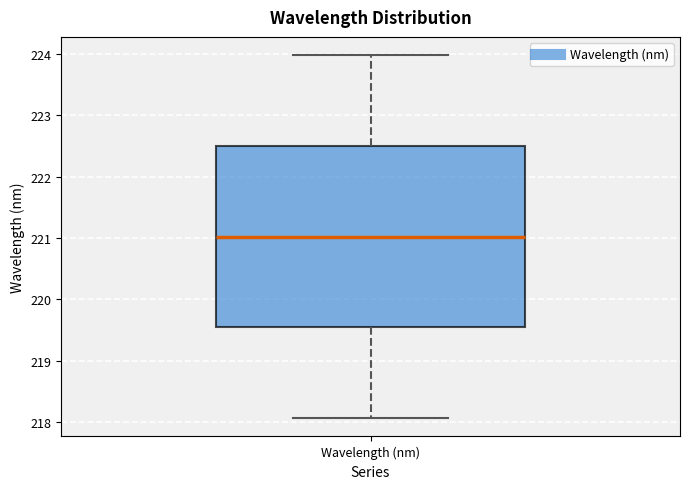

Read this box plot against the y-axis: the position of the median line, the range covered by the box, and the ends of both whiskers. The values are not printed on the chart, so give them approximately, as read against the axis.

median 221.0, box 219.5 to 222.5, whiskers 218.1 to 224.0